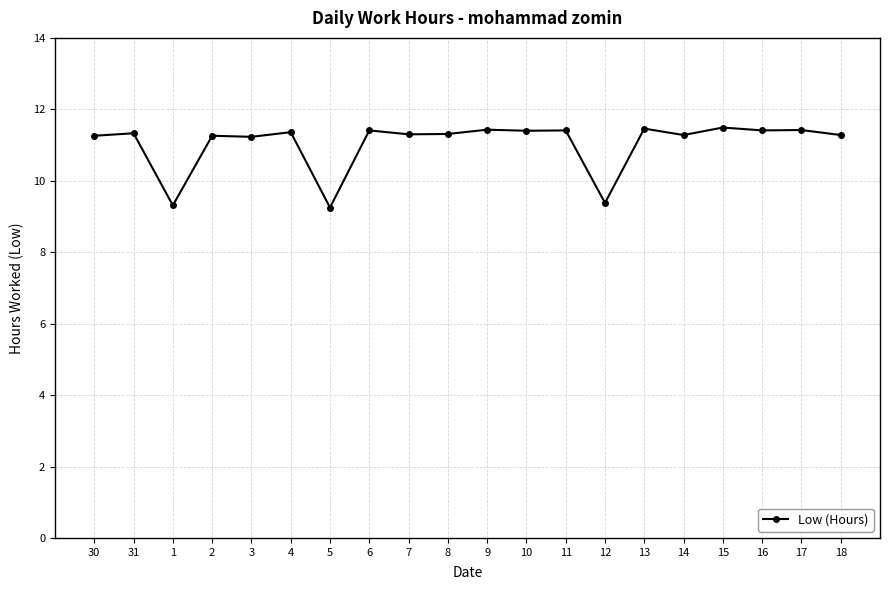

The value at 12 is 3.3. True or false?

False